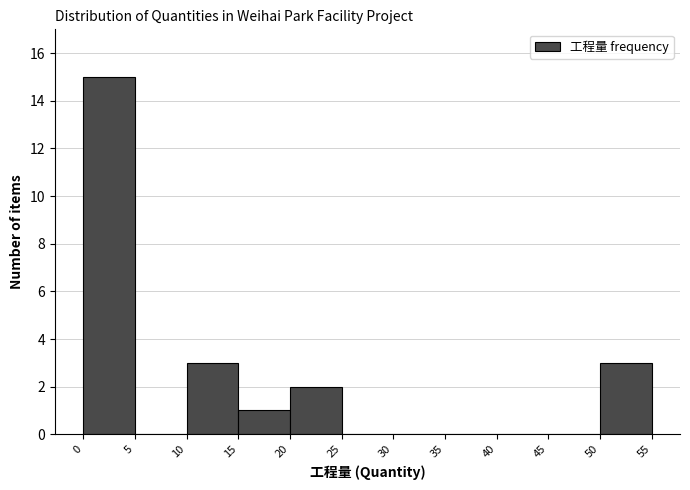

Which range on the x-axis has the tallest bar?

0 to 5